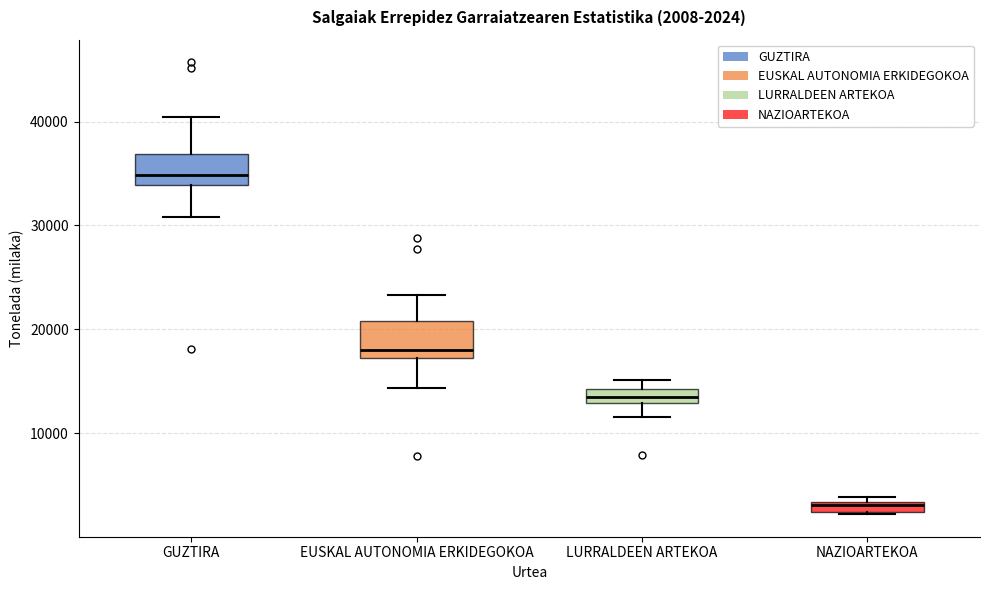

Which box has the highest median line?

GUZTIRA